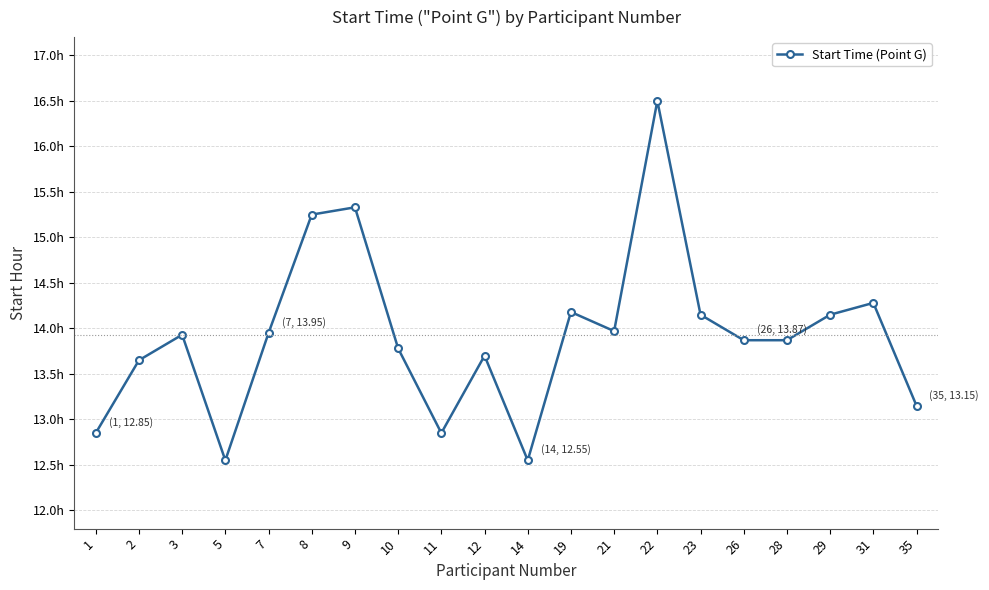

Which label corresponds to the largest value in the chart?

22